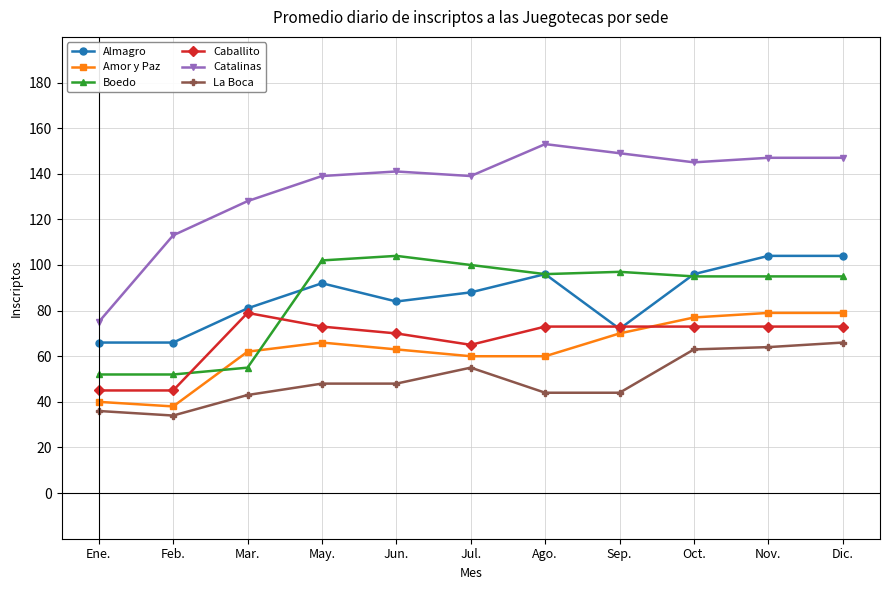

Reading left to right, transcribe all the data shown in this chart.

Almagro: Ene.=66	Feb.=66	Mar.=81	May.=92	Jun.=84	Jul.=88	Ago.=96	Sep.=72	Oct.=96	Nov.=104	Dic.=104
Amor y Paz: Ene.=40	Feb.=38	Mar.=62	May.=66	Jun.=63	Jul.=60	Ago.=60	Sep.=70	Oct.=77	Nov.=79	Dic.=79
Boedo: Ene.=52	Feb.=52	Mar.=55	May.=102	Jun.=104	Jul.=100	Ago.=96	Sep.=97	Oct.=95	Nov.=95	Dic.=95
Caballito: Ene.=45	Feb.=45	Mar.=79	May.=73	Jun.=70	Jul.=65	Ago.=73	Sep.=73	Oct.=73	Nov.=73	Dic.=73
Catalinas: Ene.=75	Feb.=113	Mar.=128	May.=139	Jun.=141	Jul.=139	Ago.=153	Sep.=149	Oct.=145	Nov.=147	Dic.=147
La Boca: Ene.=36	Feb.=34	Mar.=43	May.=48	Jun.=48	Jul.=55	Ago.=44	Sep.=44	Oct.=63	Nov.=64	Dic.=66